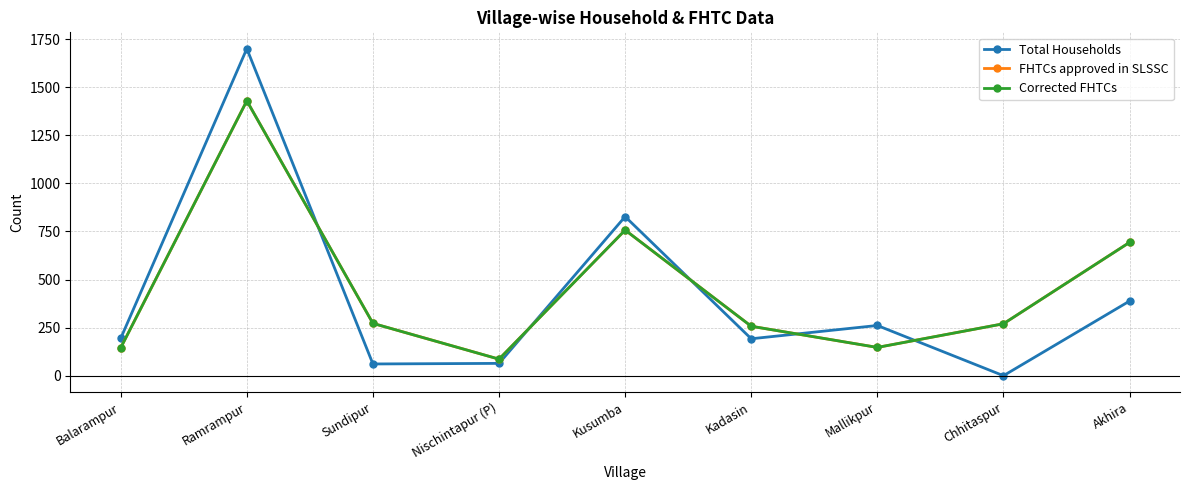

At which label does Corrected FHTCs reach its minimum?

Nischintapur (P)